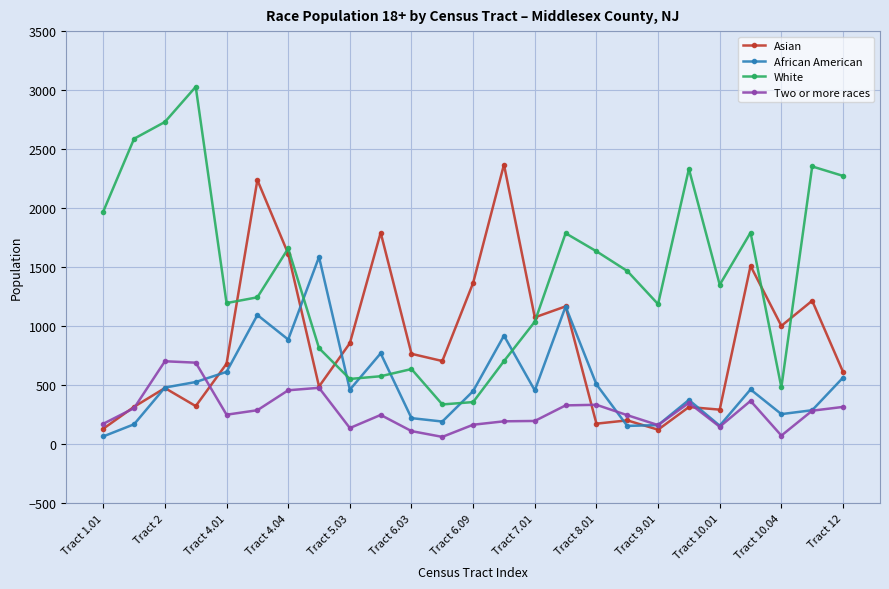

How many intersections are there between Asian and White?

6